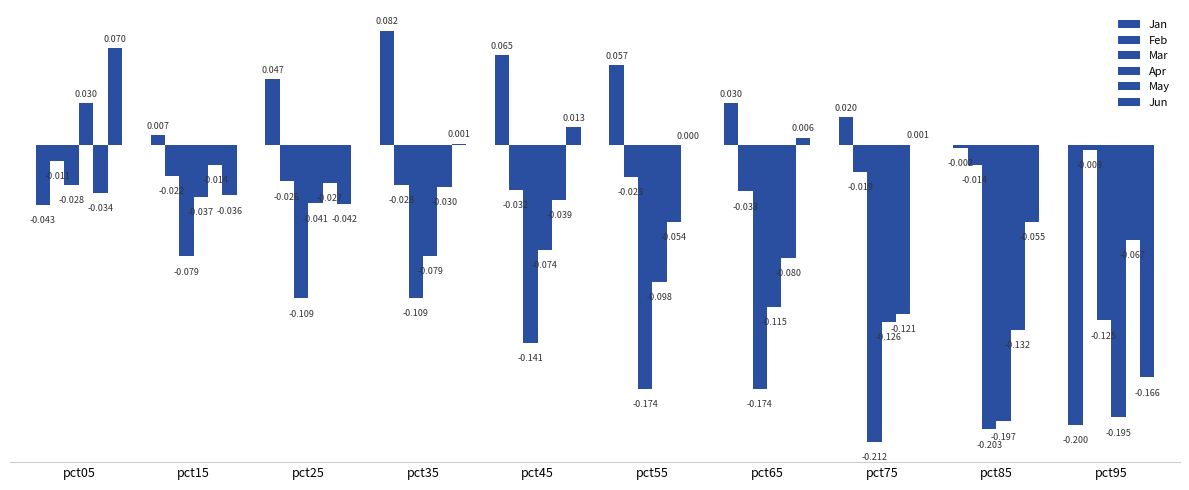

The value of Feb at pct25 is -0.0. True or false?

False